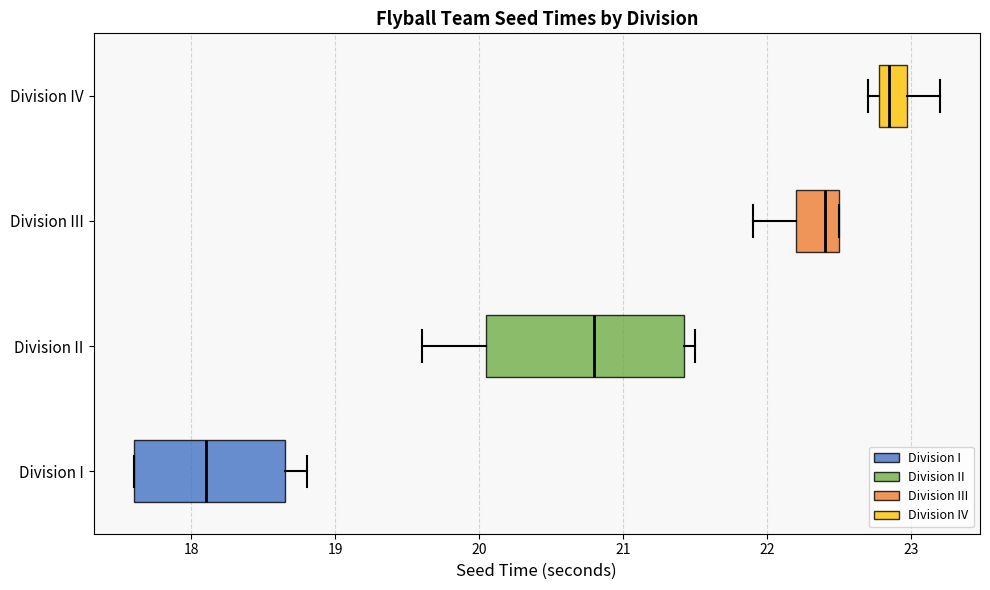

Where does the left whisker of the box for Division II end on the x-axis? The values are not printed on the chart, so give them approximately, as read against the axis.

19.6